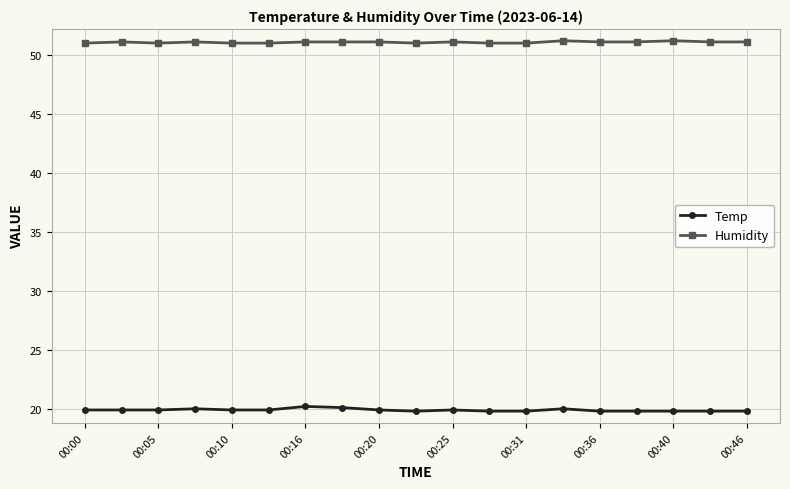

What is the value of the Humidity point at the 13th from the left?

51.0